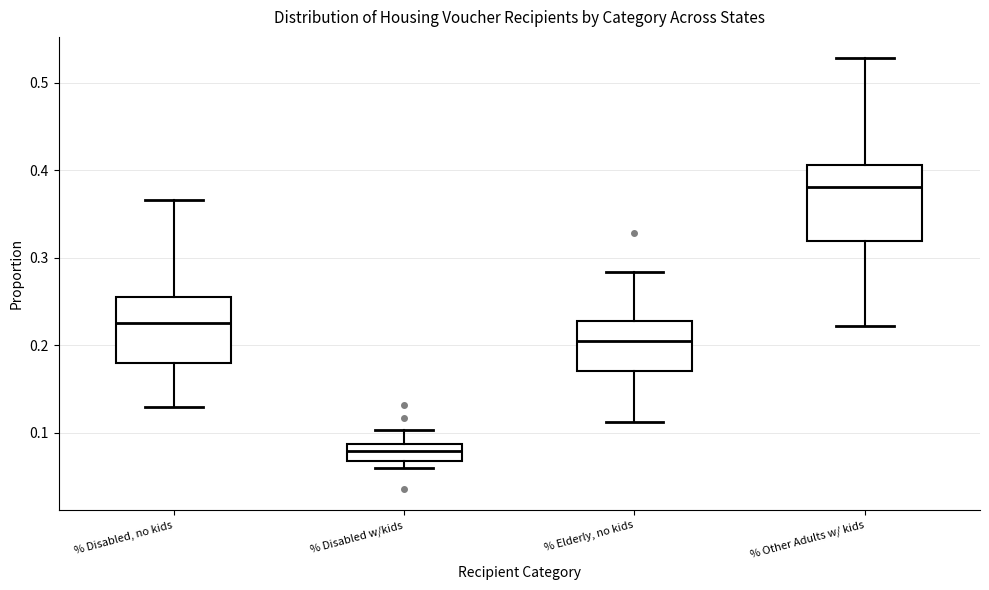

Which box's median line is the highest?

% Other Adults w/ kids